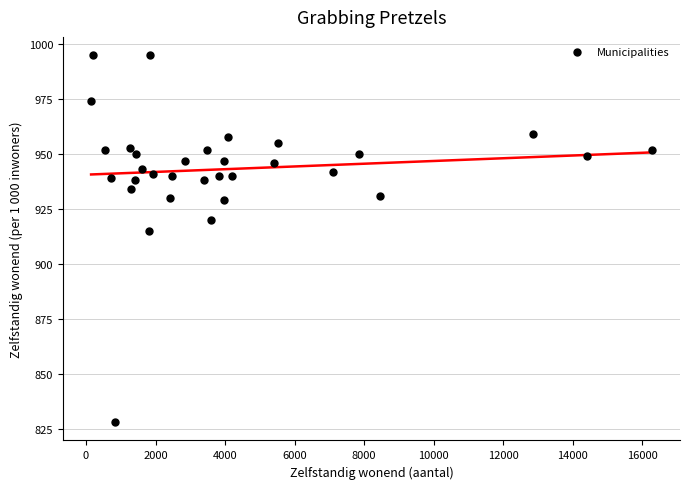

What is the range of X values (max minus min)?

16130